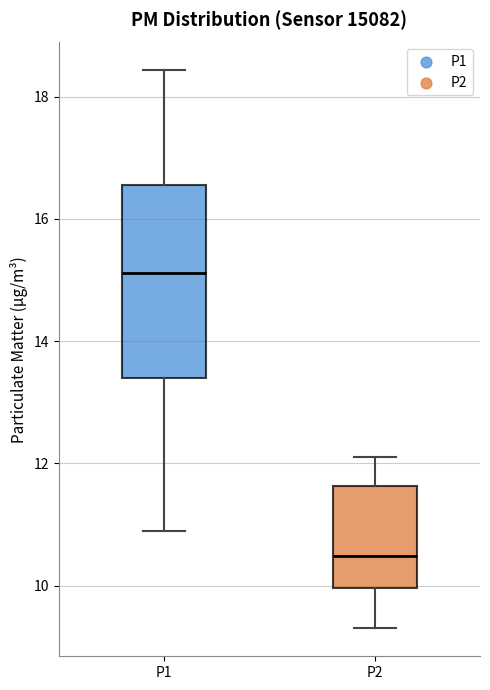

Where does the median line of the box for P1 sit on the y-axis? The values are not printed on the chart, so give them approximately, as read against the axis.

15.2